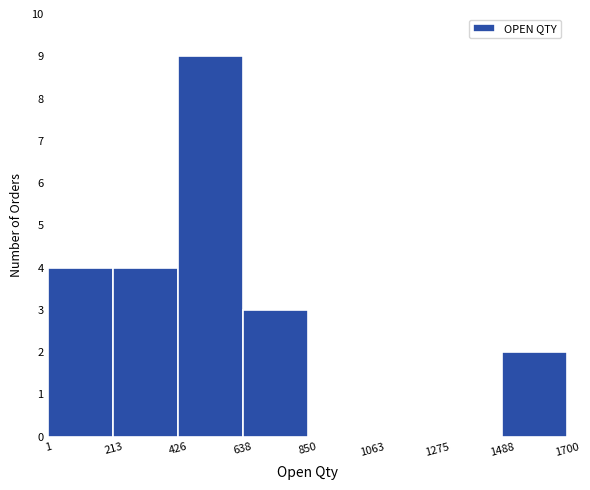

How tall is the bar that spans 426 to 638 on the x-axis? The values are not printed on the chart, so give them approximately, as read against the axis.

9